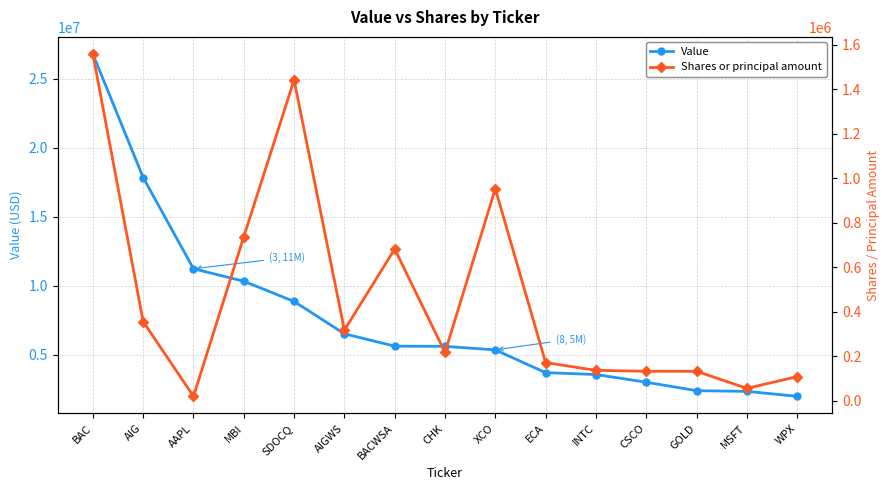

What are all the series names shown in the legend?

Value, Shares or principal amount